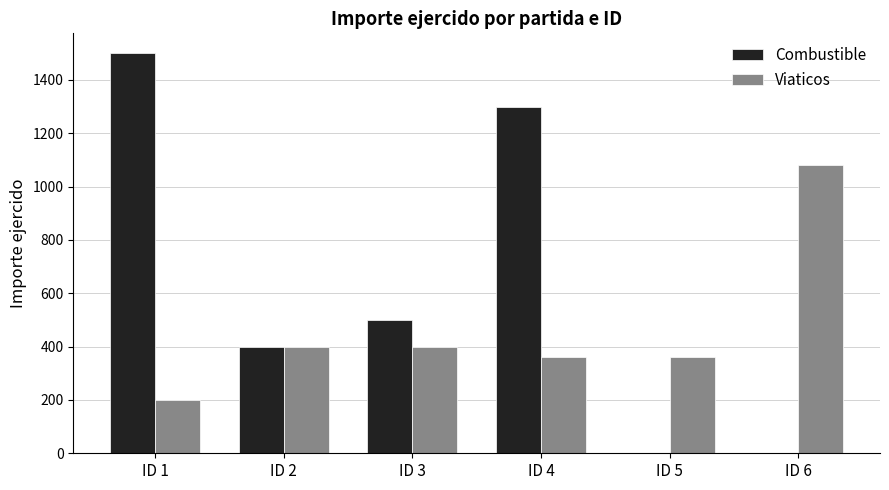

What is the total value across all series at ID 3?

900